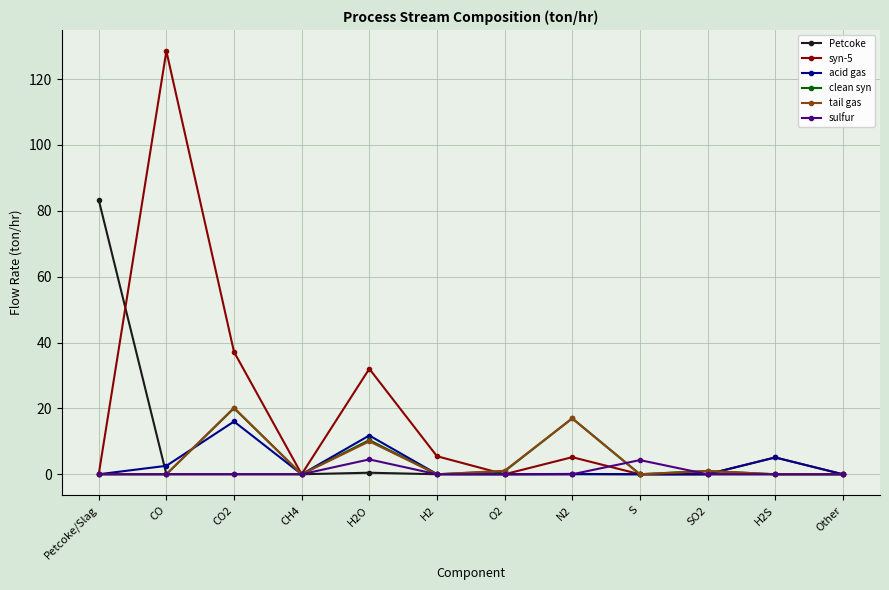

The value of Petcoke at S is 52.8. True or false?

False